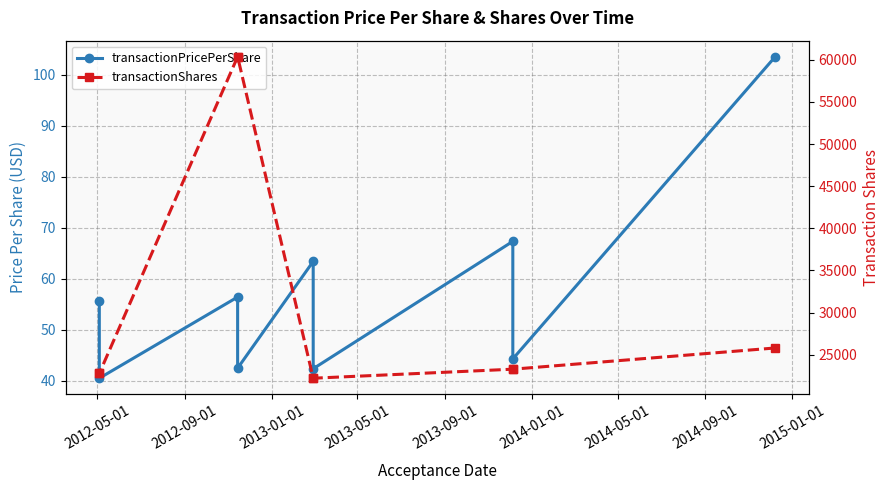

What position from the left is 2014-09-01?

8